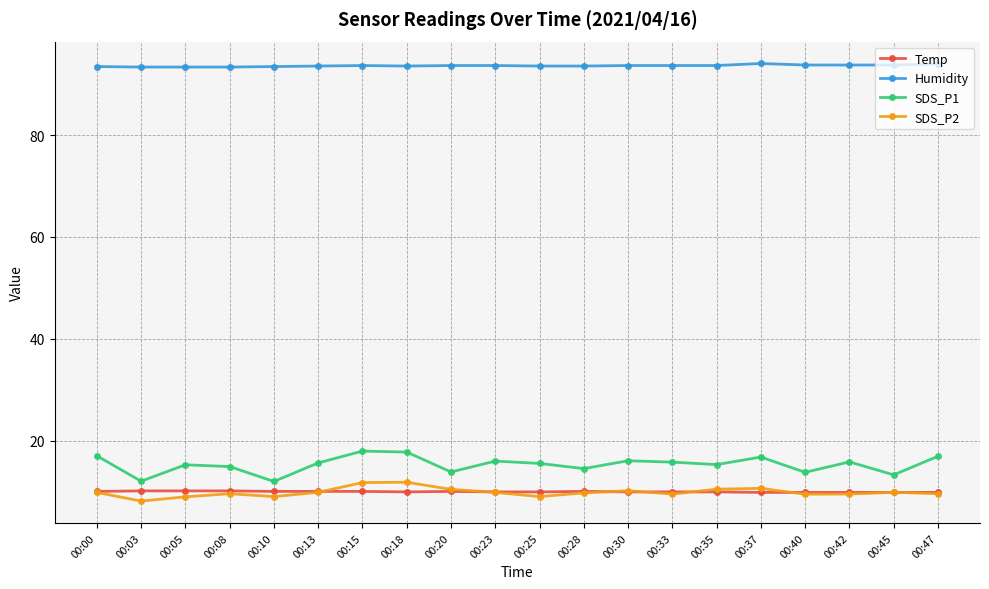

Is this an area chart (filled region under the line)?

No